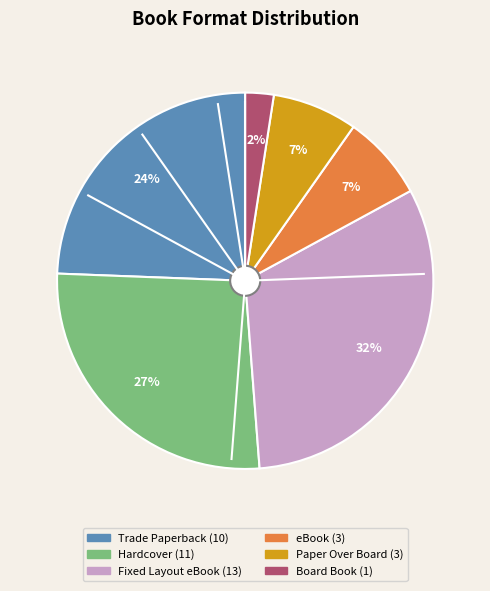

To the nearest percent, what is the average slice percentage?

17%